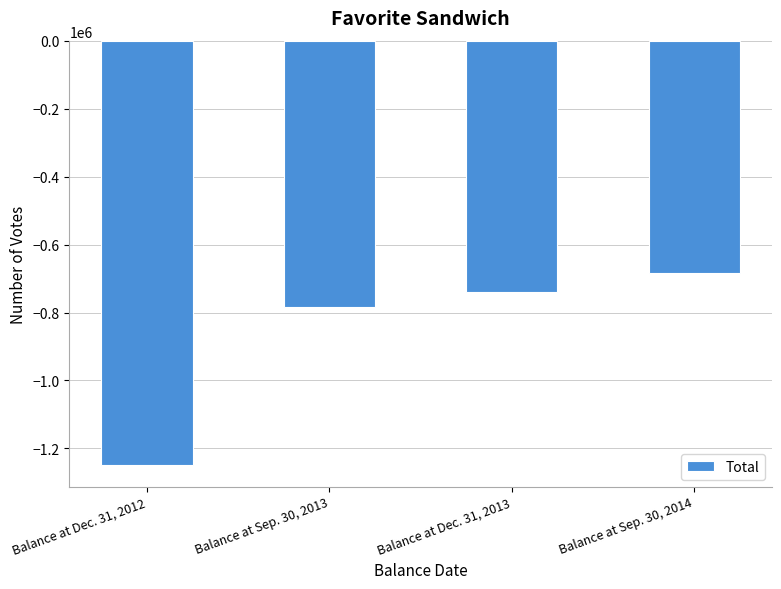

How many data points are less than -740172?

2